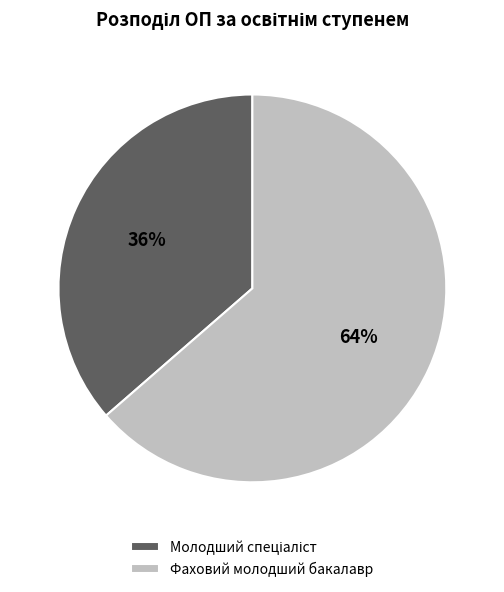

Does Фаховий молодший бакалавр represent more than half of the total?

Yes